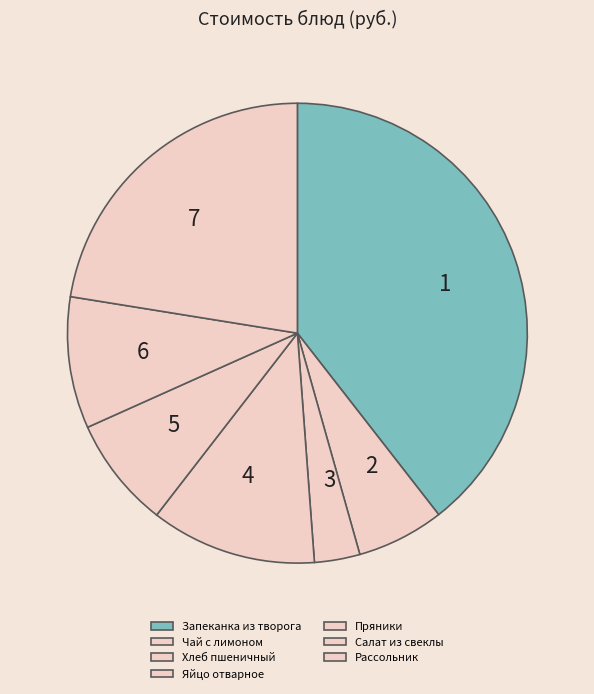

Is there a majority slice in this chart?

No